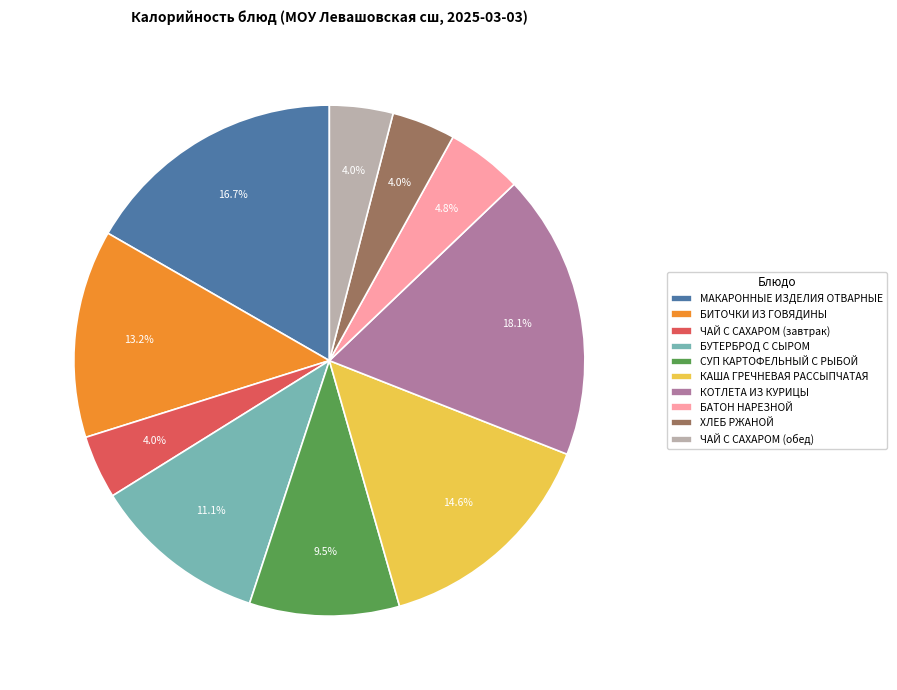

Between БАТОН НАРЕЗНОЙ and ЧАЙ С САХАРОМ (обед), which is larger?

БАТОН НАРЕЗНОЙ